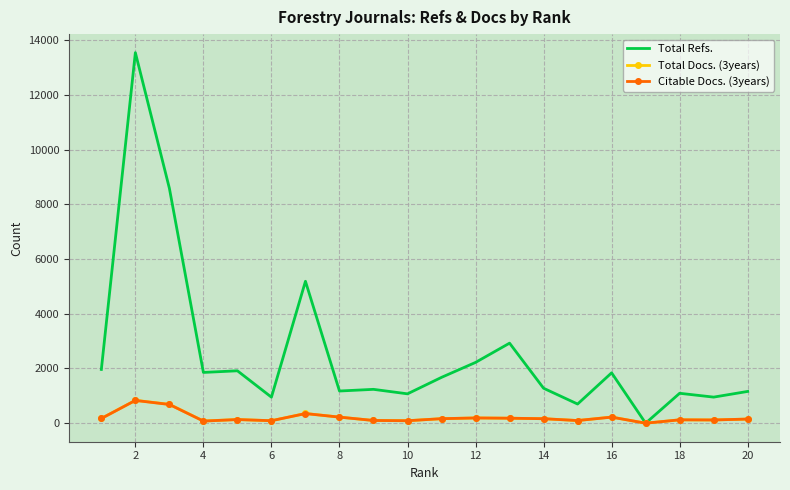

What is the greatest value displayed?

13542